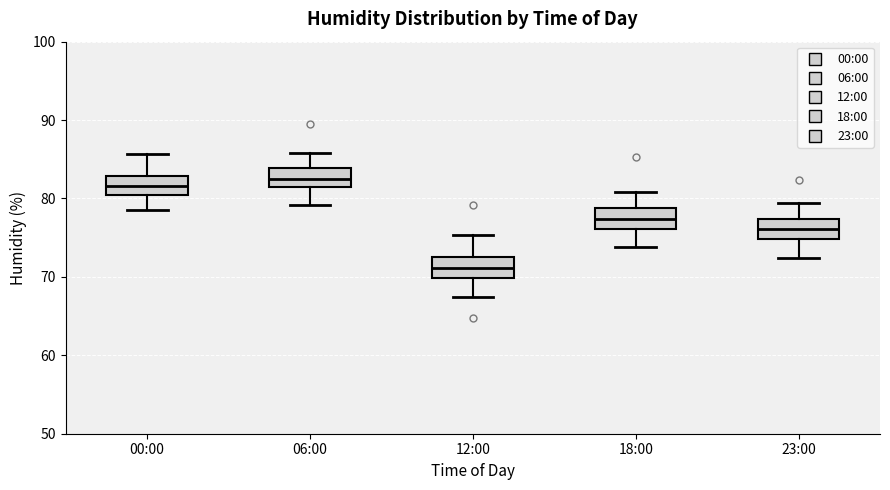

Which box has the lowest median line?

12:00